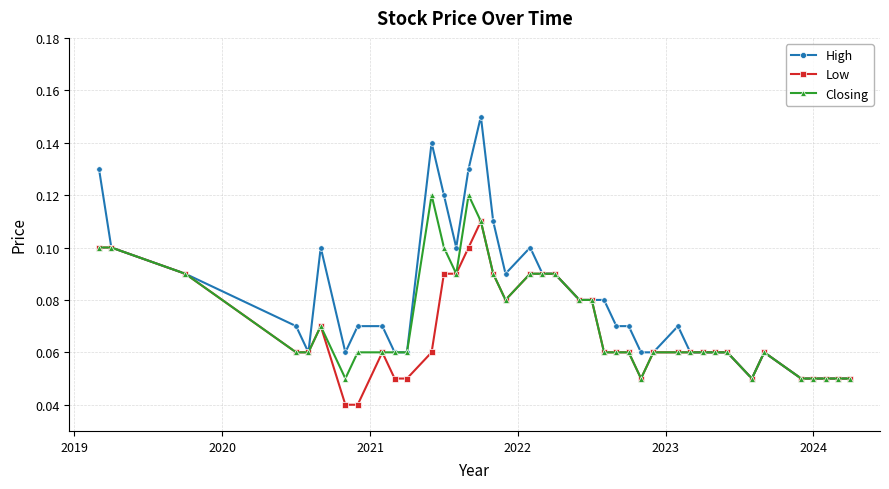

Rank the series by their maximum value, from highest to lowest.

High, Closing, Low